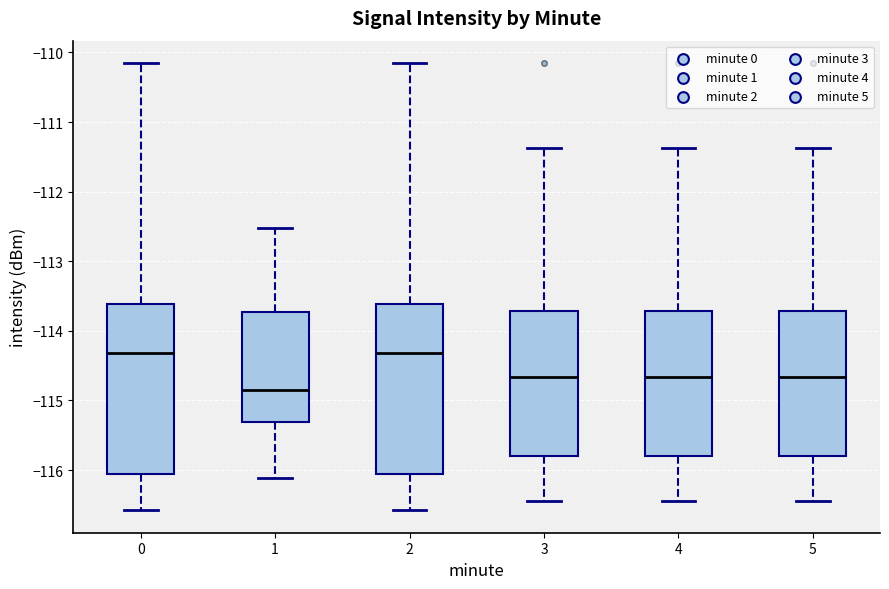

Which box's median line is the lowest?

1